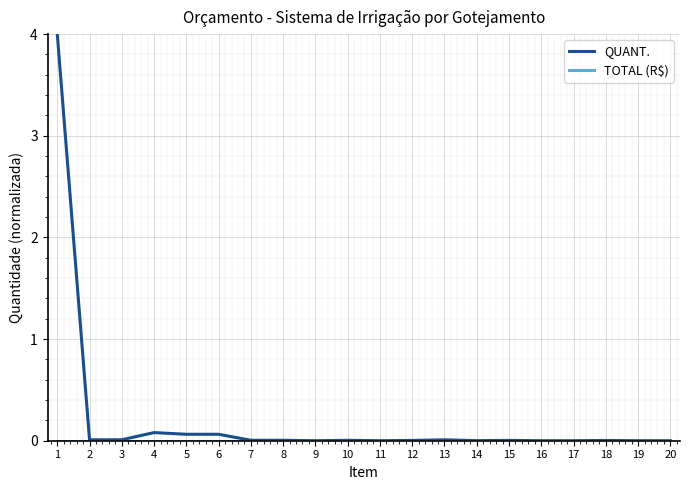

Between 4 and 19, which series saw the biggest shift?

QUANT.